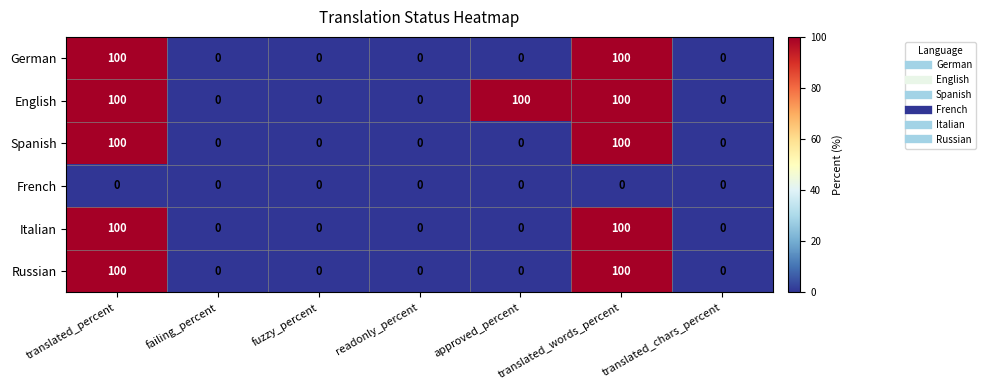

Count the number of data series in this chart.

6